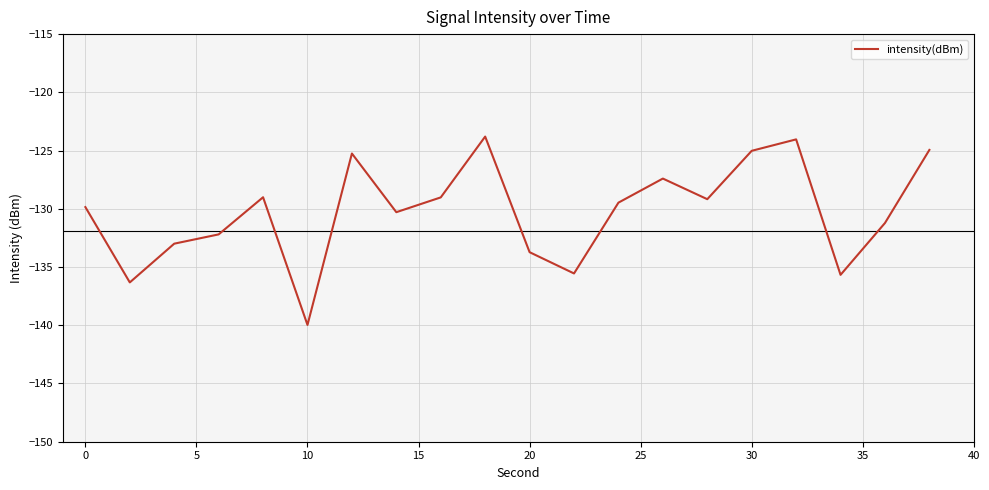

What is the minimum value shown in the chart?

-140.0